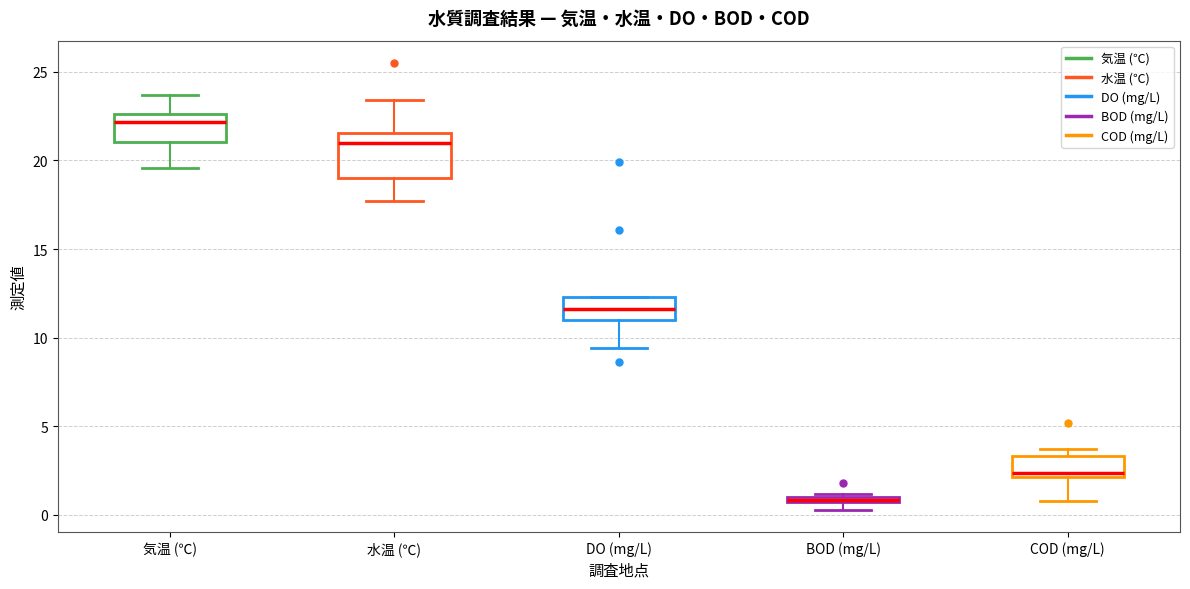

Which box's median line is the lowest?

BOD (mg/L)